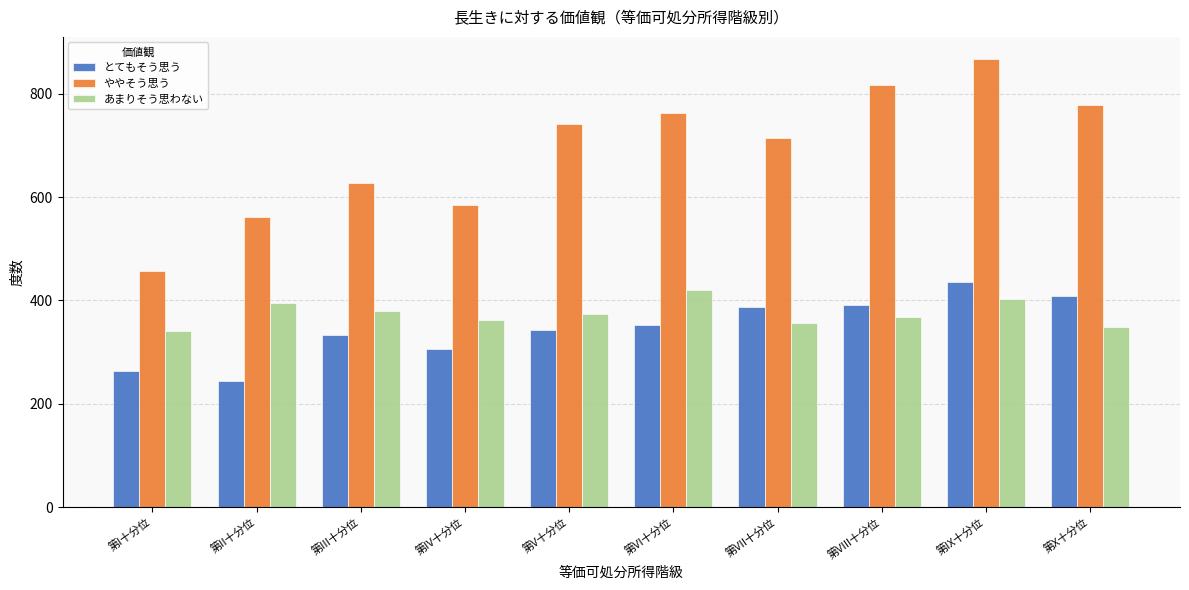

Which series has the largest range (max minus min)?

ややそう思う